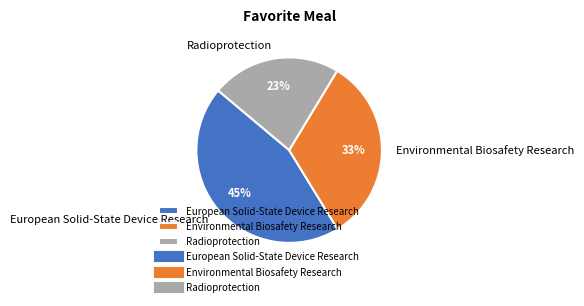

Which category has the biggest portion of the pie?

European Solid-State Device Research